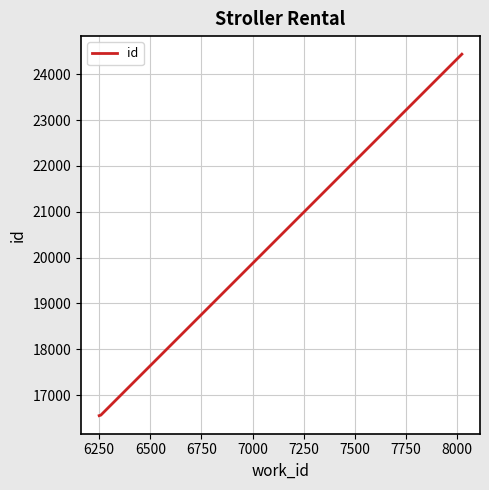

How many values are below 16561?

1